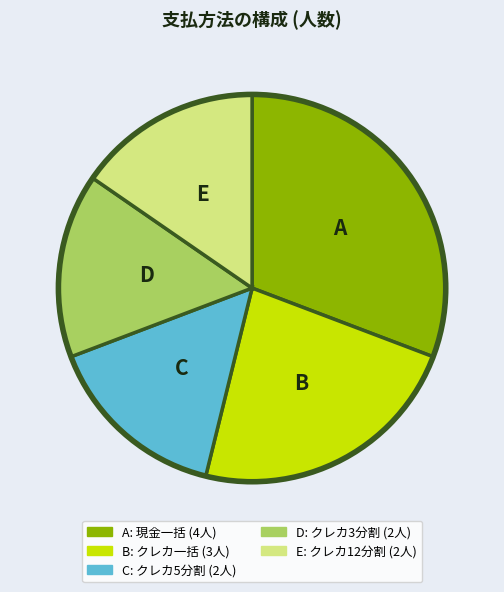

Is there a majority slice in this chart?

No